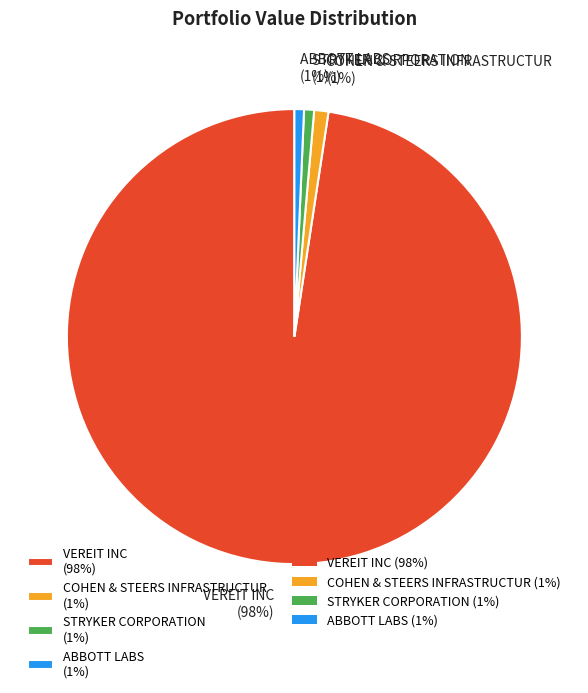

Combined, do STRYKER CORPORATION (1%) and VEREIT INC (98%) account for over 50%?

Yes